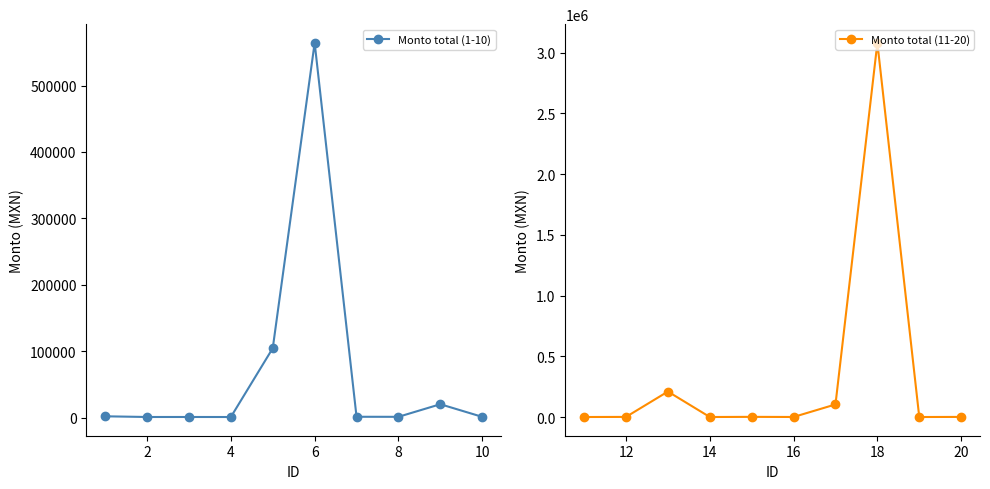

At how many categories does at least one series exceed 2765657?

1